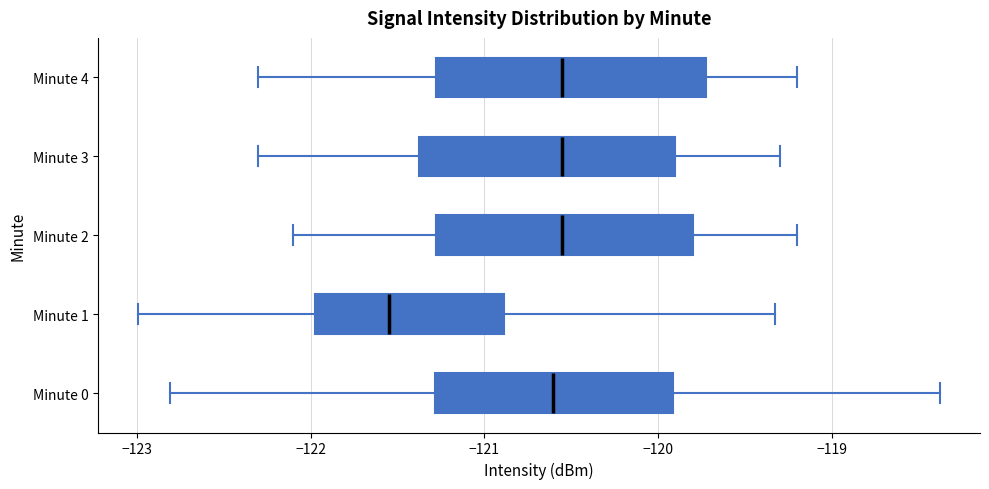

Which box's median line is the furthest to the left?

Minute 1